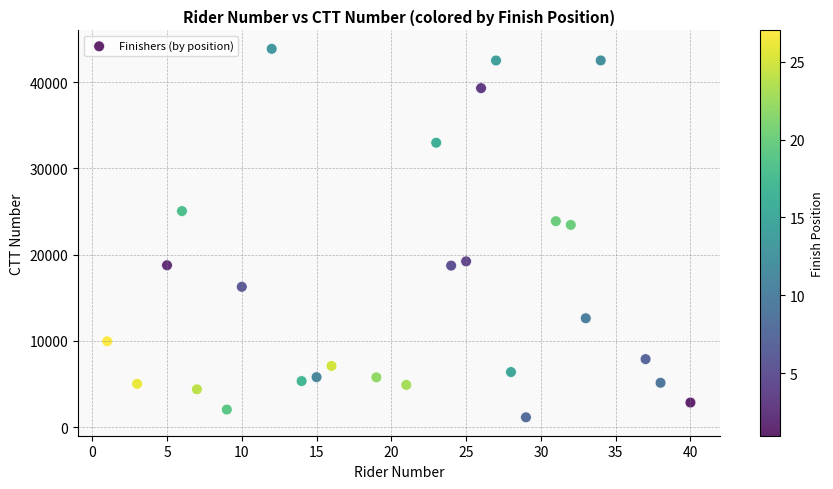

What is the range of Y values (max minus min)?

42720